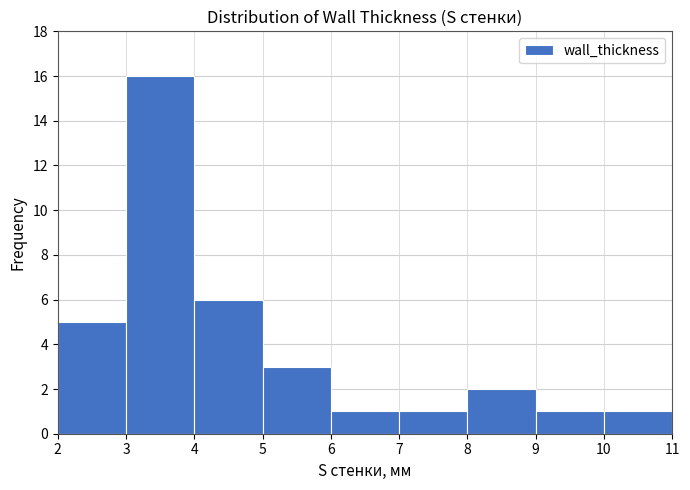

Reading left to right, transcribe this chart: for each bar, give the range it covers on the x-axis and its height. The values are not printed on the chart, so give them approximately, as read against the axis.

2 to 3: 5
3 to 4: 16
4 to 5: 6
5 to 6: 3
6 to 7: 1
7 to 8: 1
8 to 9: 2
9 to 10: 1
10 to 11: 1